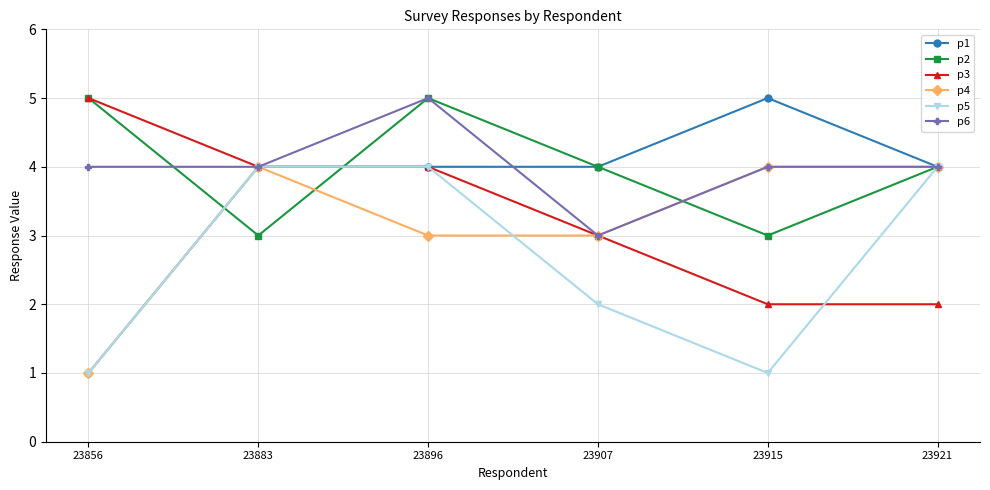

What is the lowest value of the p5 series?

1